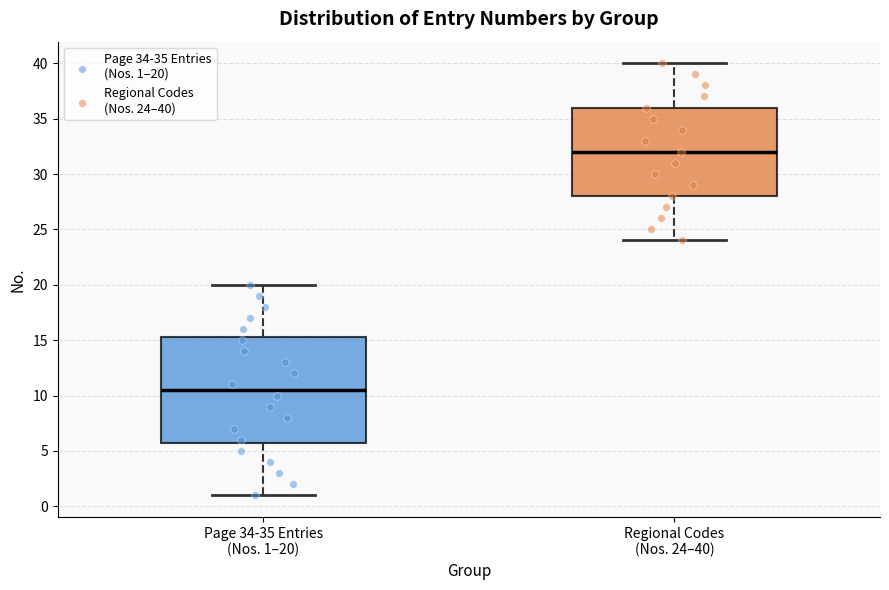

Which box has the lowest median line?

Page 34-35 Entries (Nos. 1–20)